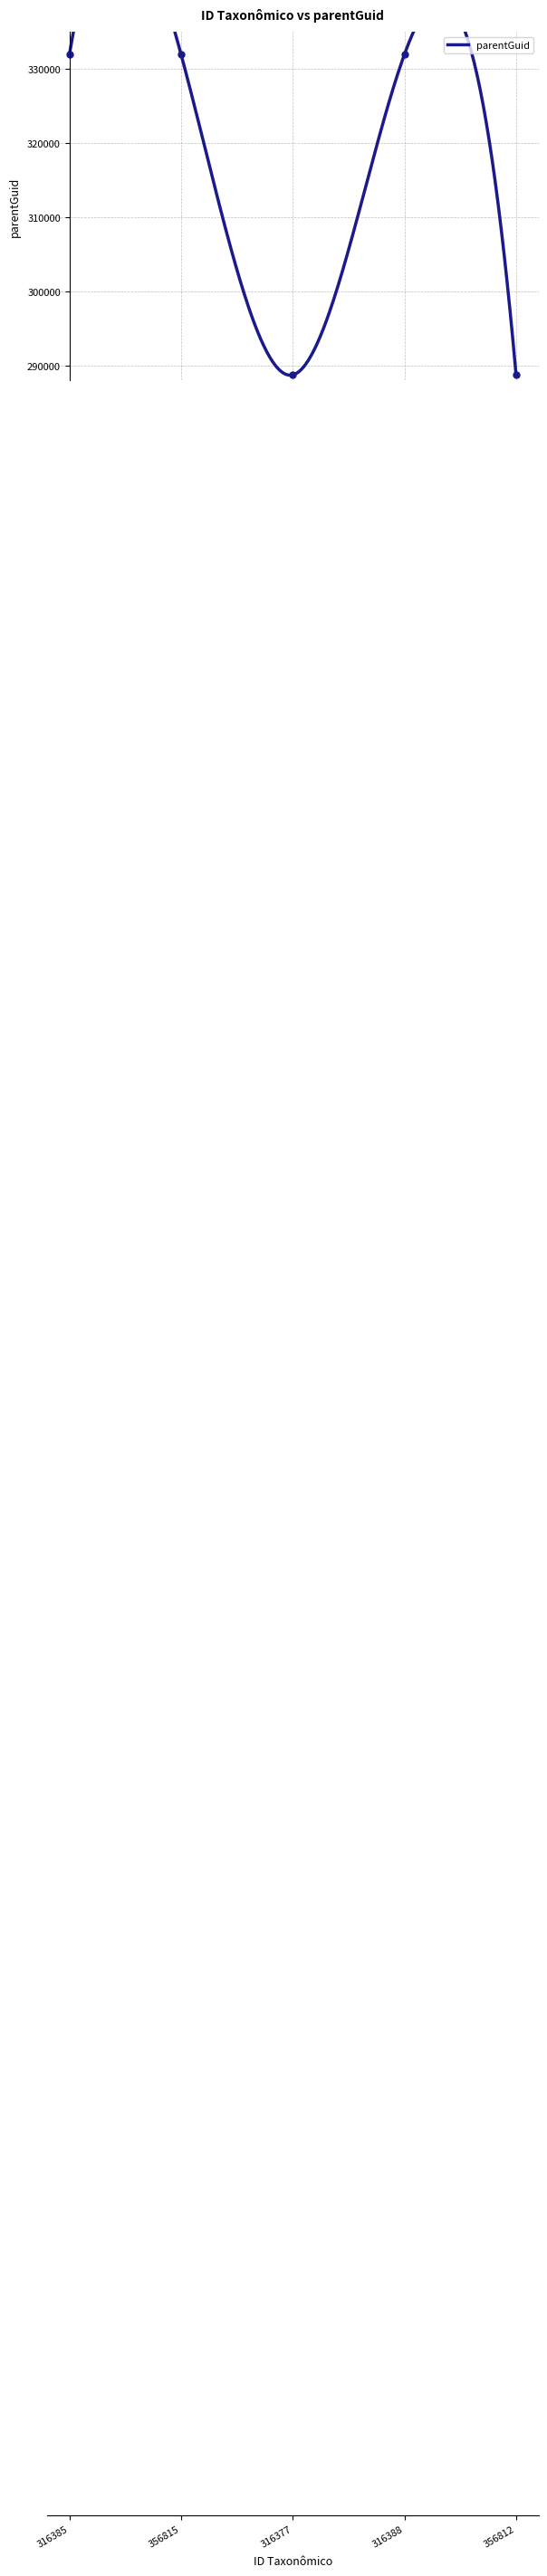

What is the difference between the maximum and minimum values?

43215